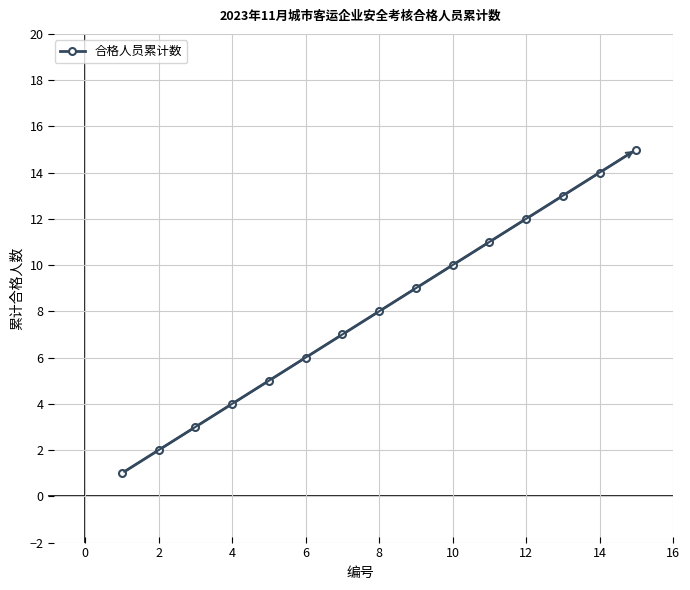

What is the average value?

8